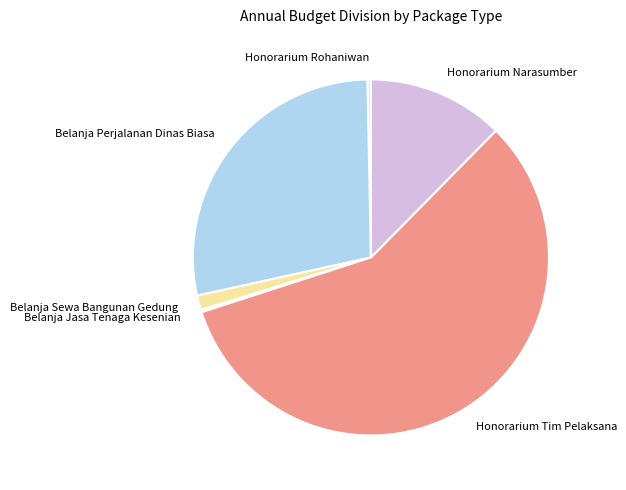

Which category has the biggest portion of the pie?

Honorarium Tim Pelaksana